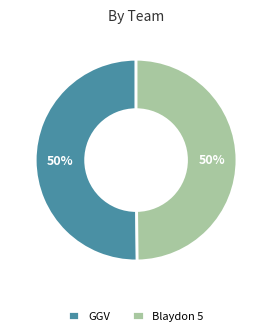

Approximately how many times larger is the value at GGV compared to Blaydon 5?

1.0